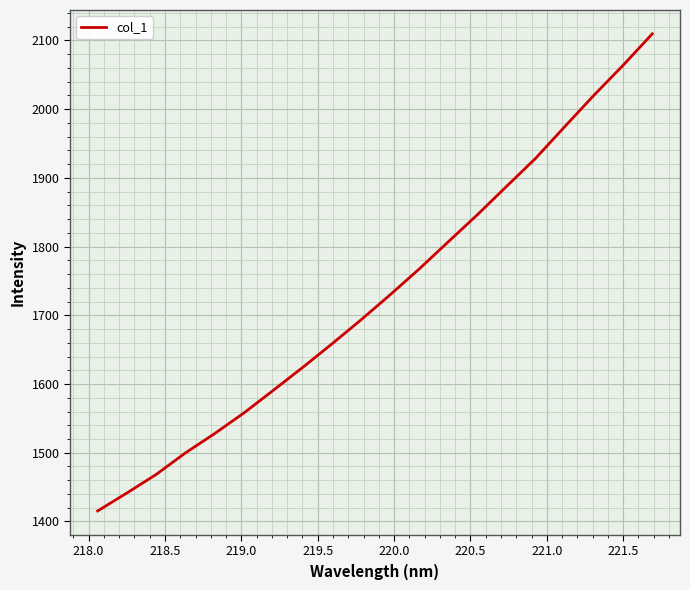

Reading left to right, extract all data points from this chart.

1415.3	1441.5	1468.4	1499.7	1527.7	1557.7	1590.4	1623.5	1657.7	1692.7	1729.3	1767.0	1806.7	1846.1	1887.4	1928.4	1974.5	2020.2	2063.8	2109.5